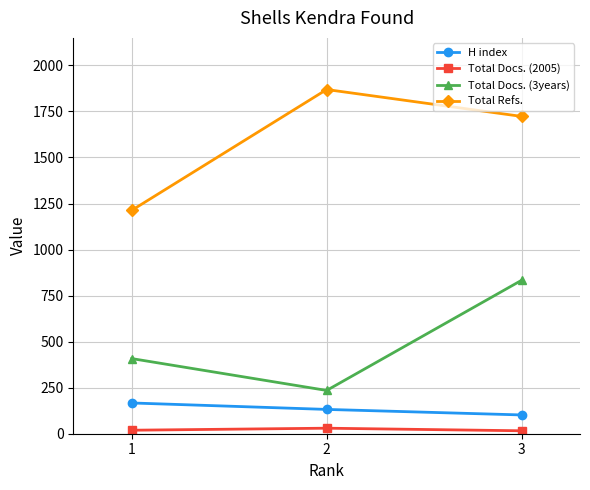

At how many categories does at least one series exceed 1329?

2